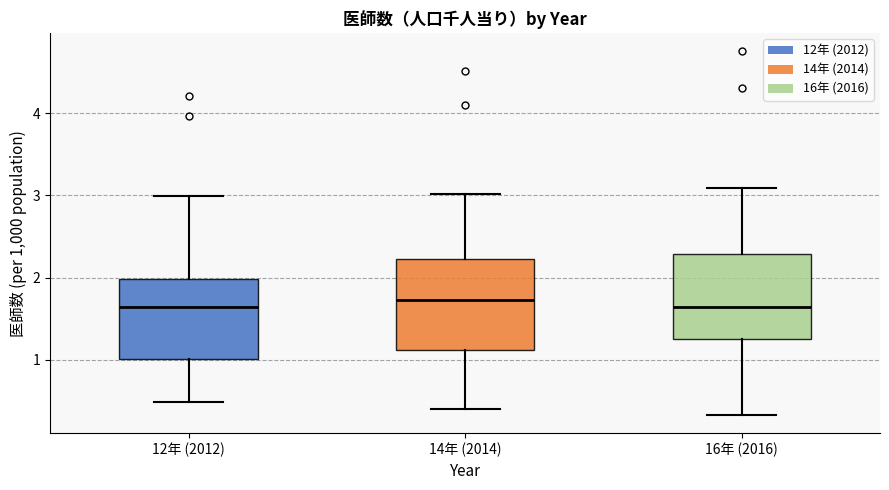

Reading left to right, transcribe this box plot: for each box, give where its median line is, the range the box spans, and where its two whiskers end, as read against the y-axis. The values are not printed on the chart, so give them approximately, as read against the axis.

12年 (2012): median 1.6, box 1.0 to 2.0, whiskers 0.5 to 3.0
14年 (2014): median 1.7, box 1.1 to 2.2, whiskers 0.4 to 3.0
16年 (2016): median 1.6, box 1.2 to 2.3, whiskers 0.3 to 3.1